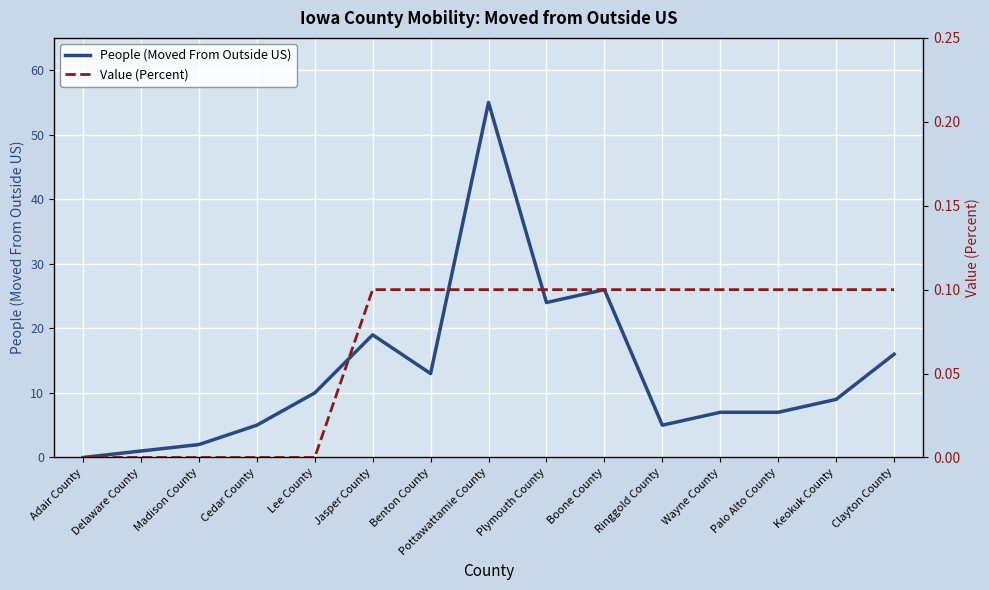

Rank the series by their maximum value, from lowest to highest.

Value (Percent), People (Moved From Outside US)